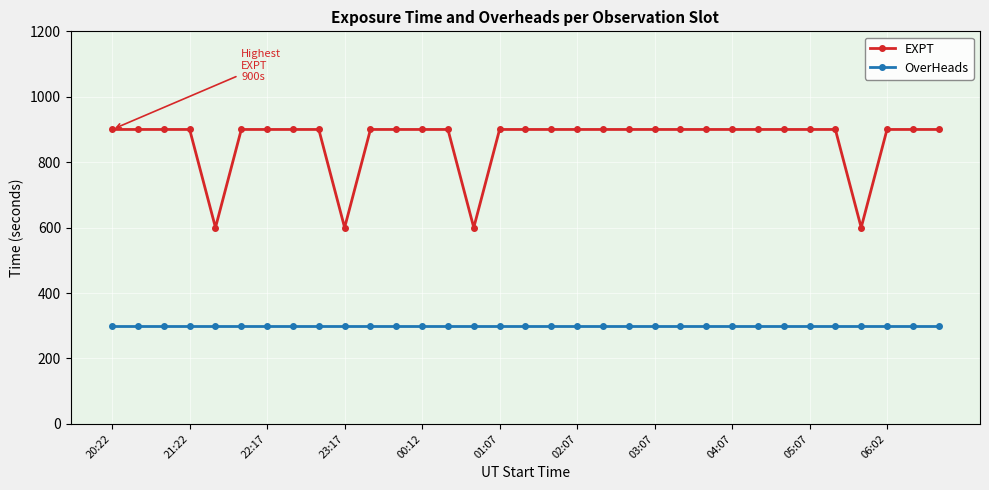

What is the average value of the EXPT series?

864